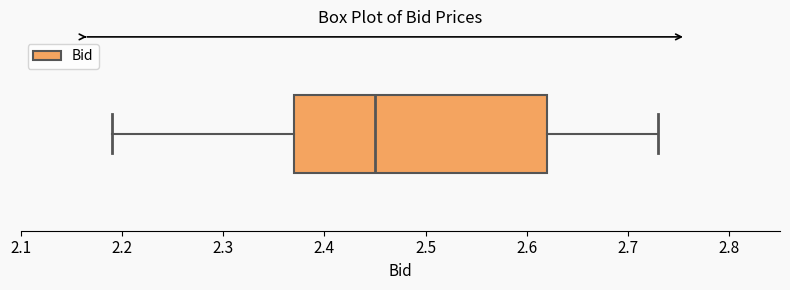

Where does the left whisker of the box end on the x-axis? The values are not printed on the chart, so give them approximately, as read against the axis.

2.19